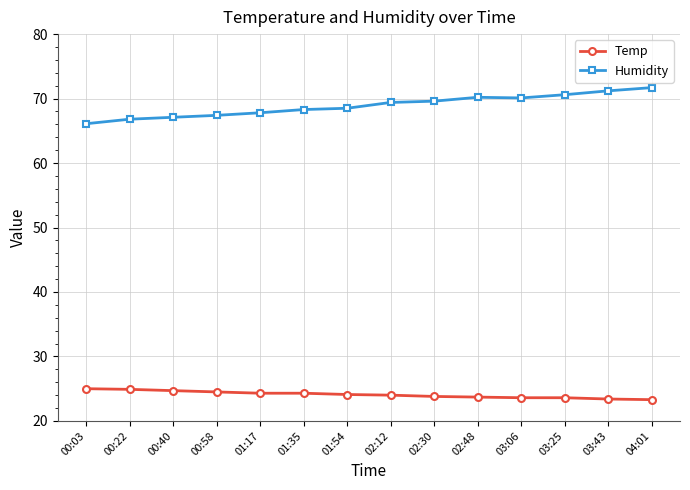

What is the value of the Humidity point at the 13th from the left?

71.2